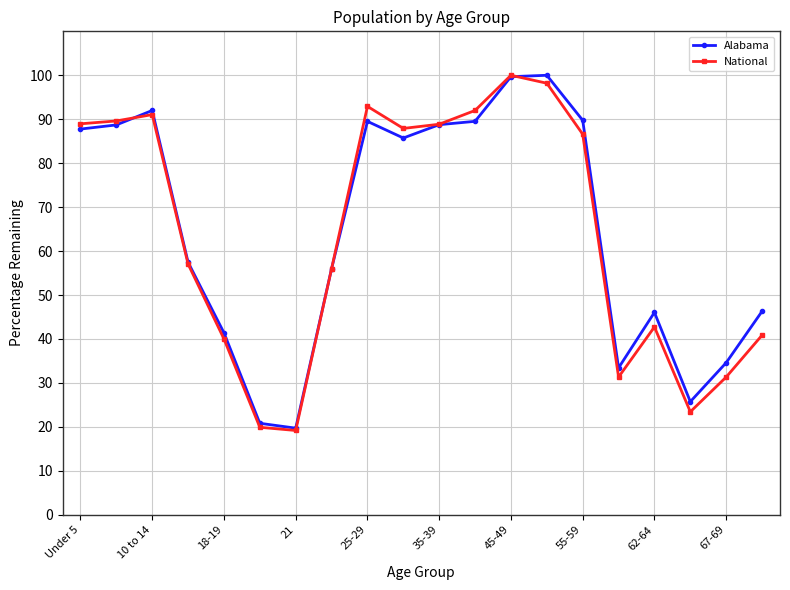

What is the sum of all Alabama values?

1292.8